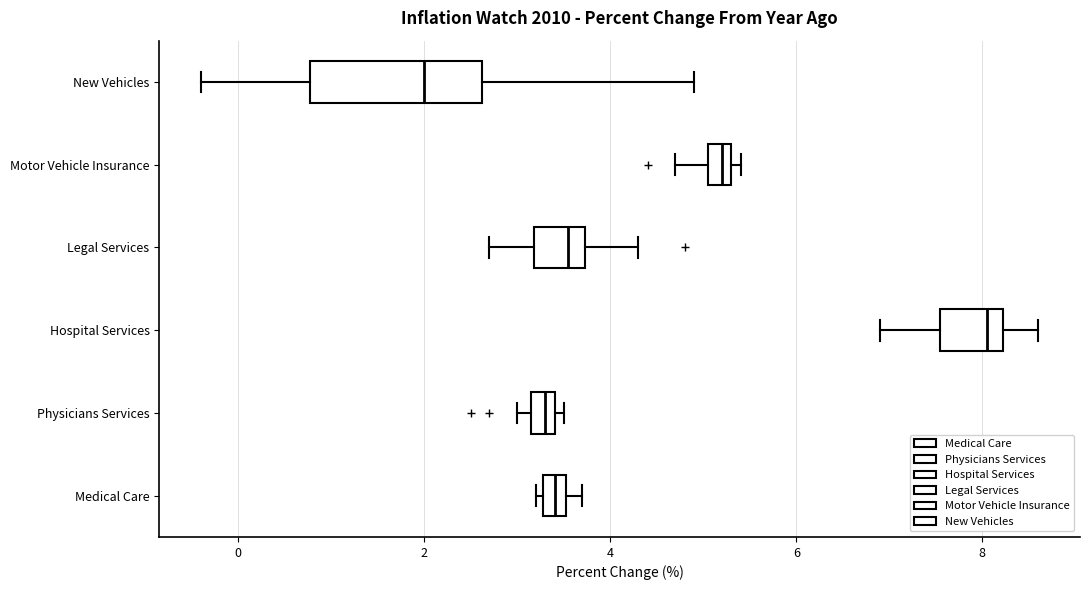

Which box is the widest, from its left edge to its right edge?

New Vehicles